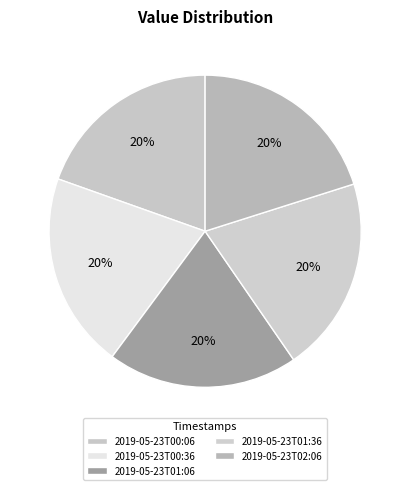

How many segments does this pie chart have?

5